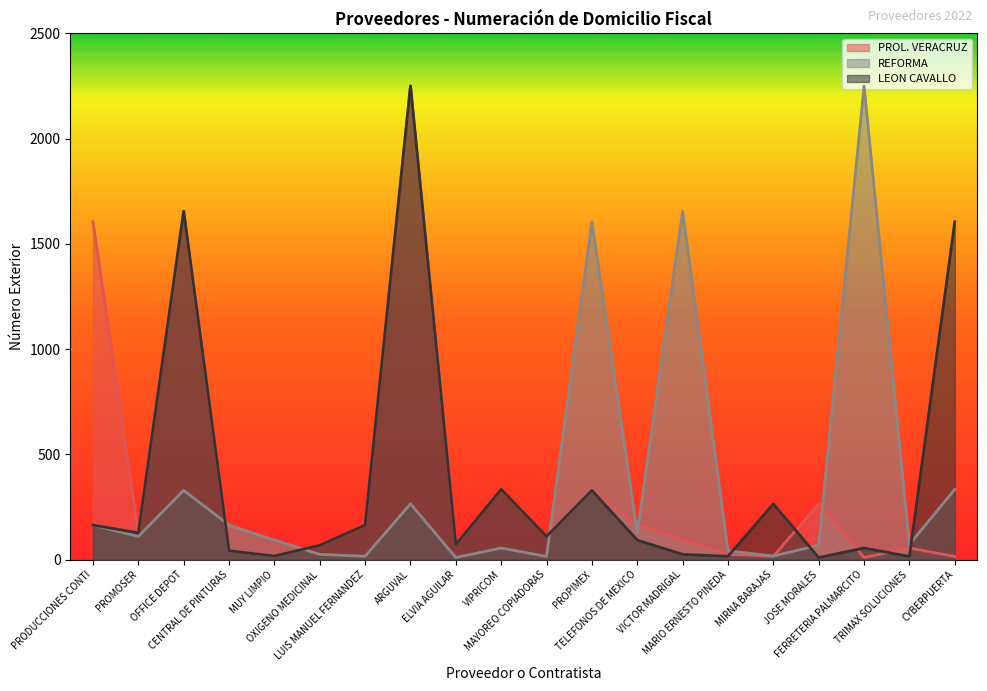

Reading right to left, transcribe all the data shown in this chart.

PROL. VERACRUZ: 15	55	10	265	16	25	93	164	329	110	334	72	2250	164	68	17	42	1655	127	1605
REFORMA: 334	72	2250	68	17	42	1655	127	1605	15	55	10	265	16	25	93	164	329	110	164
LEON CAVALLO: 1605	15	55	10	265	16	25	93	329	110	334	72	2250	164	68	17	42	1655	127	164